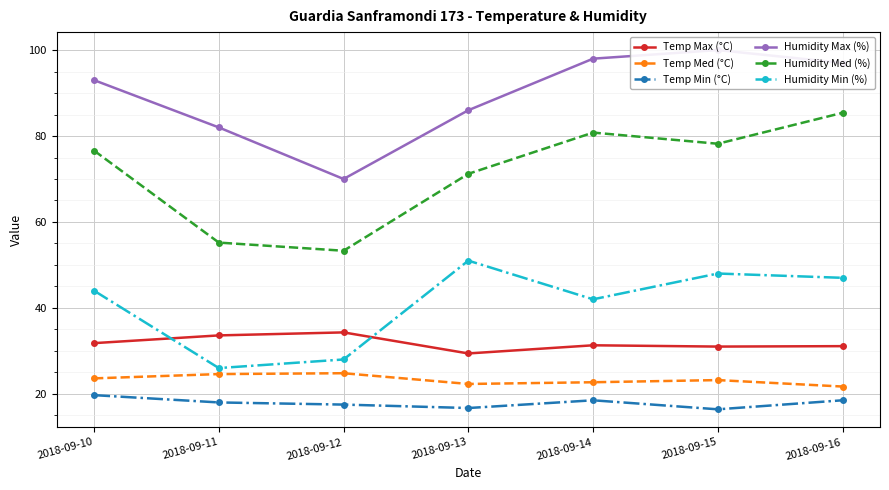

Which series has the largest range (max minus min)?

Humidity Med (%)